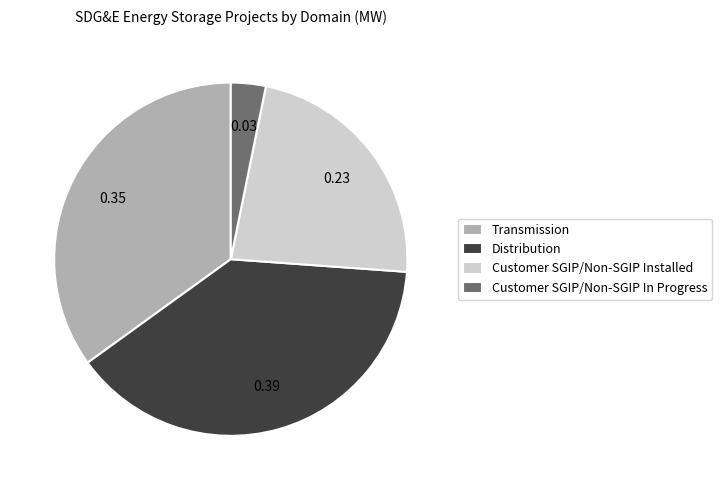

Which slice is the smallest?

Customer SGIP/Non-SGIP In Progress